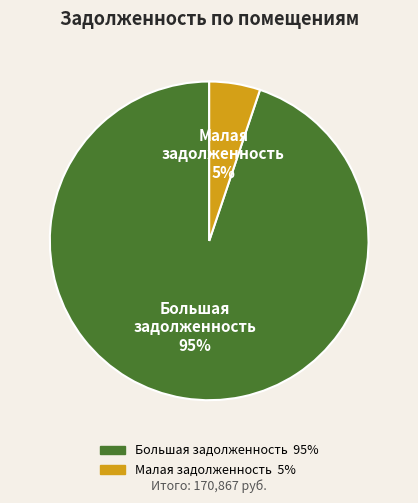

To the nearest percent, what portion does Малая задолженность represent?

5%